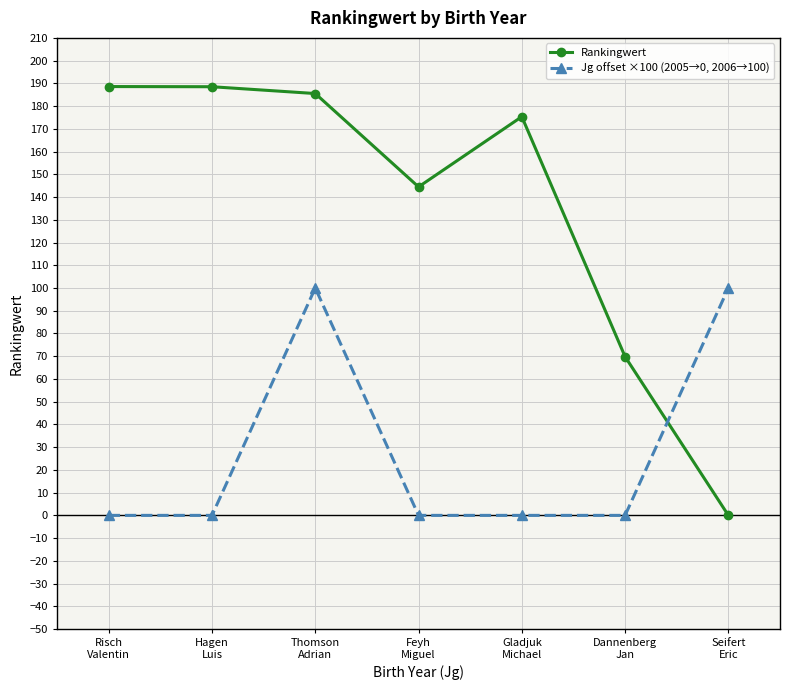

Which series has the largest total across all categories?

Rankingwert